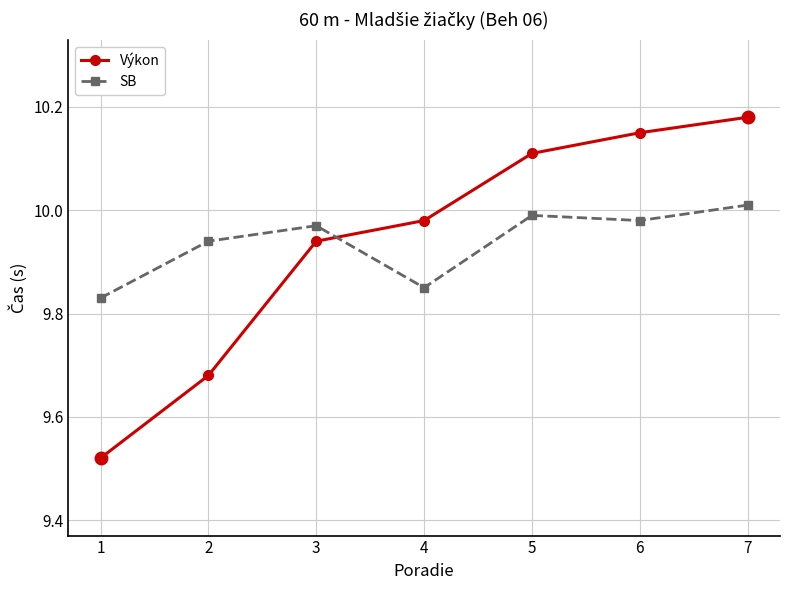

The SB series shows 16.3 at 2. True or false?

False